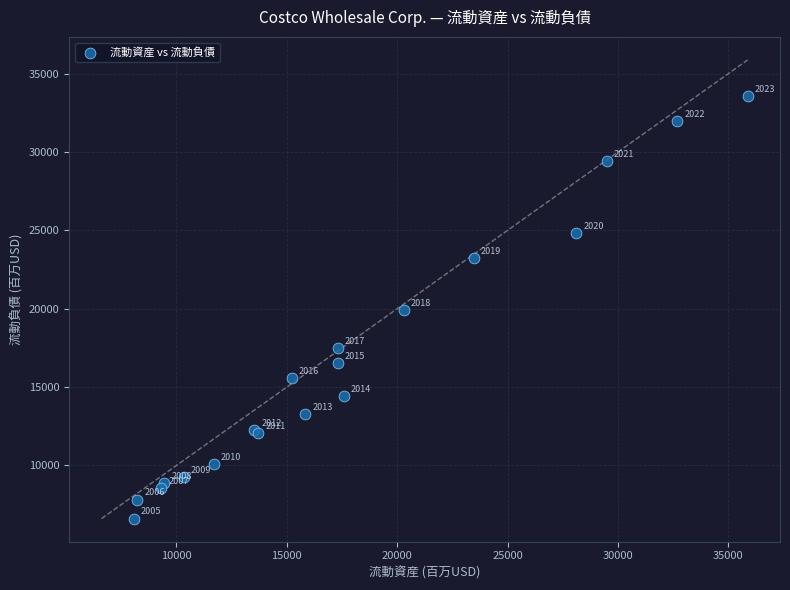

What Y value in the scatter plot is closest to 20096?

19926